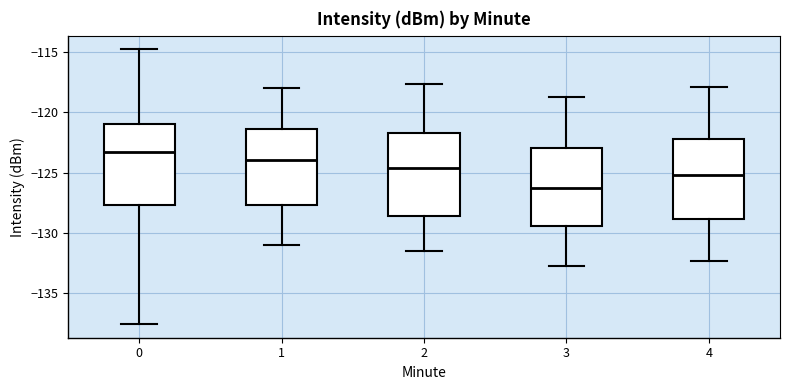

Where is the lower edge of the box at x = 0 on the y-axis? The values are not printed on the chart, so give them approximately, as read against the axis.

-127.5